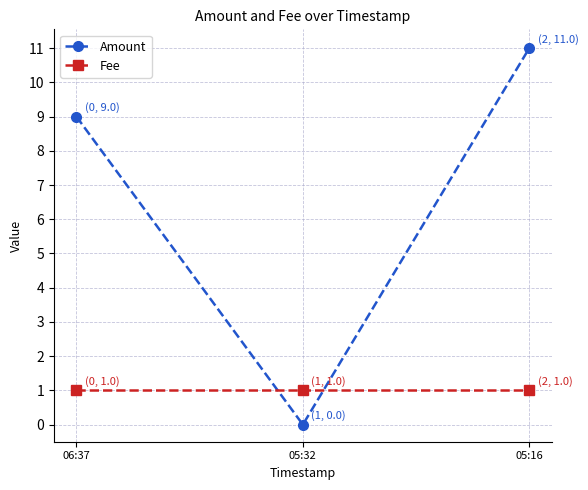

What is the average value of the Amount series?

7